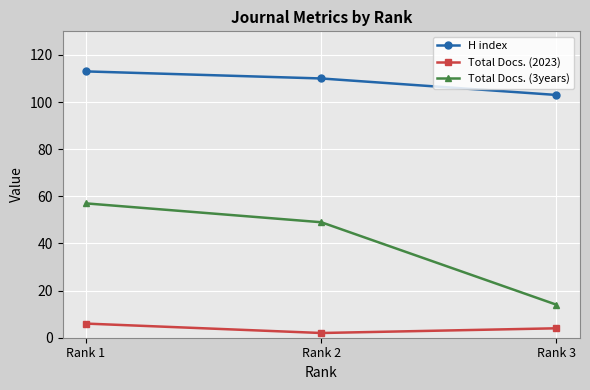

What is the difference between the maximum and second lowest values in the Total Docs. (3years) series?

8